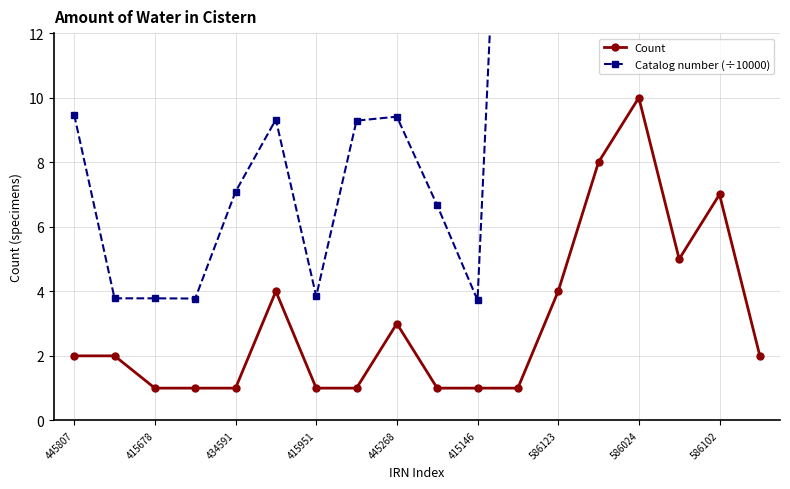

What is the maximum value for Count?

10